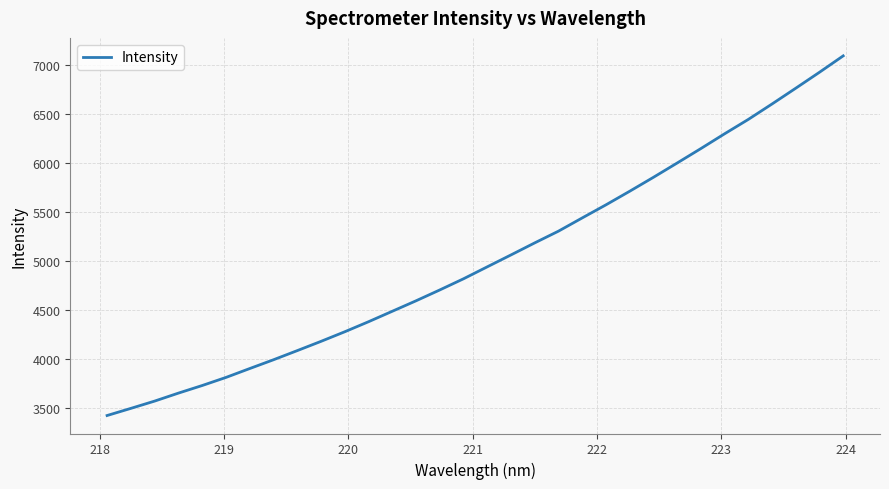

What is the maximum value shown in the chart?

7090.2